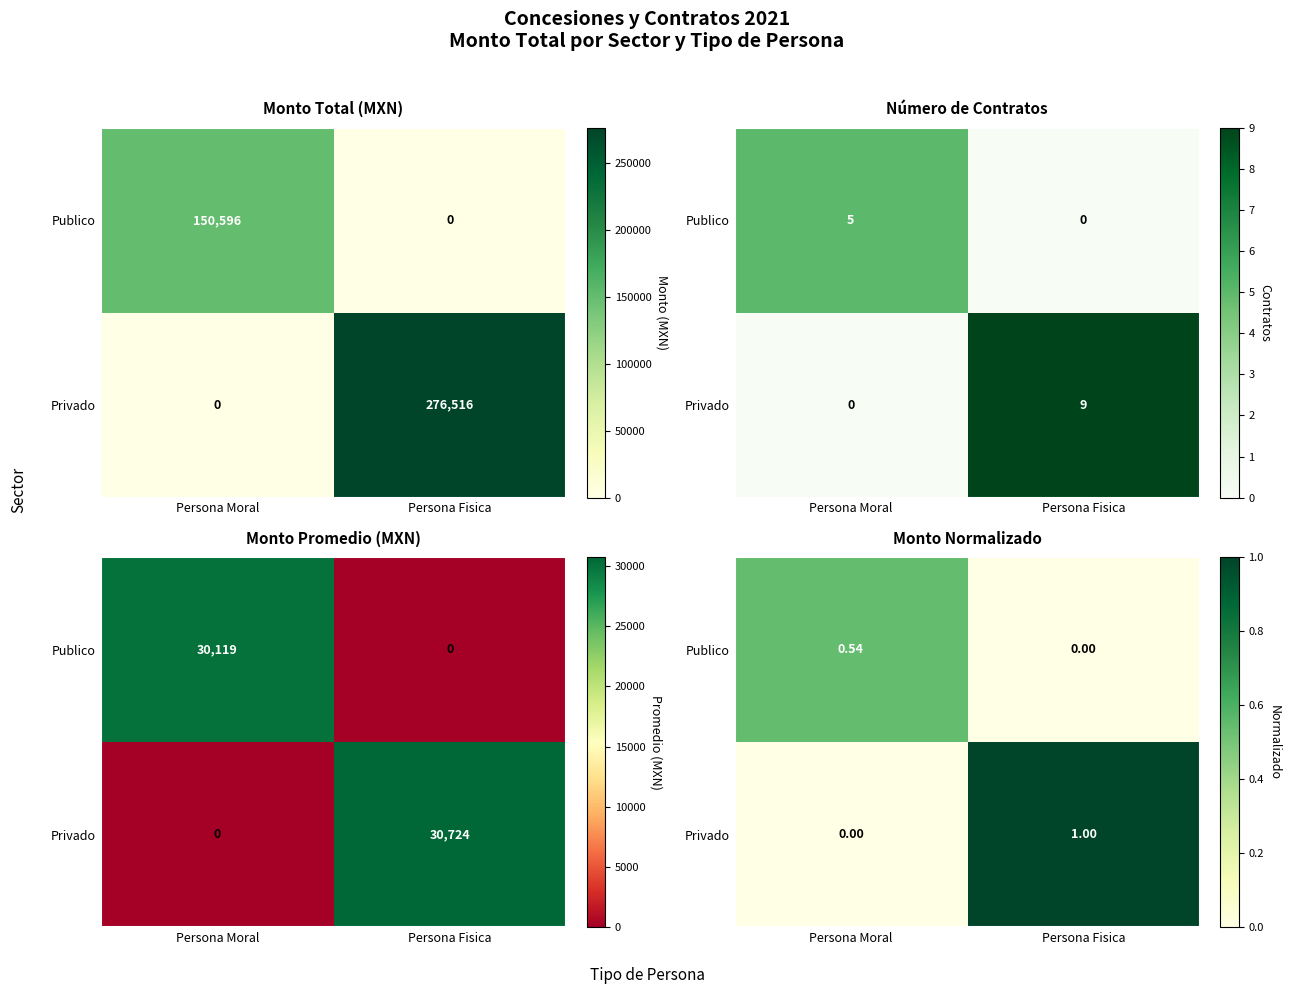

At which label does Publico reach its minimum?

Persona Fisica